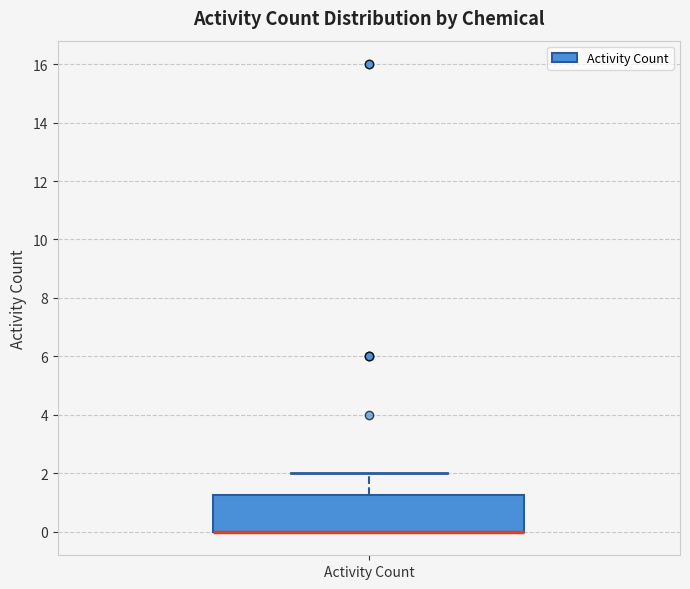

Read this box plot against the y-axis: the position of the median line, the range covered by the box, and the ends of both whiskers. The values are not printed on the chart, so give them approximately, as read against the axis.

median 0.0 (drawn on the box's lower edge), box 0.0 to 1.2, whiskers 0.0 to 2.0